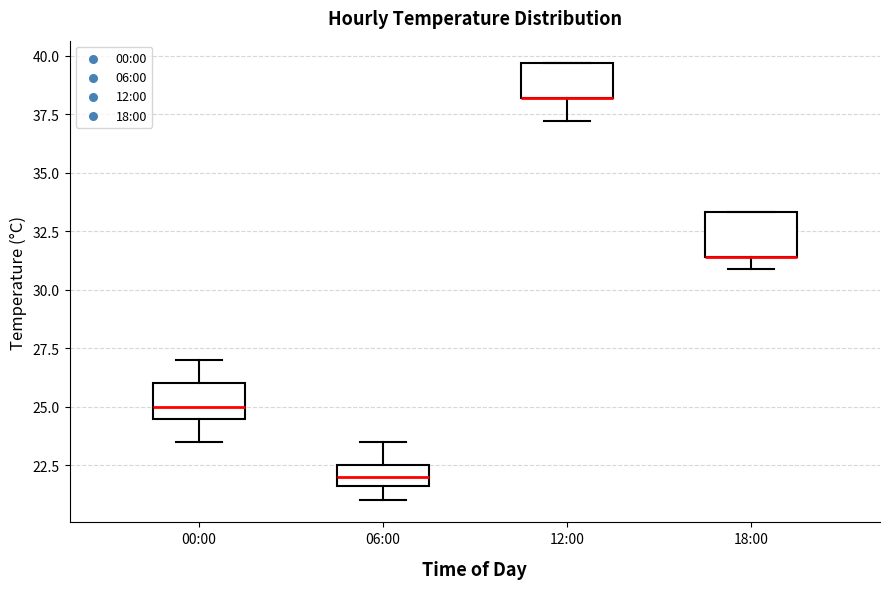

Reading left to right, read every box against the y-axis: the position of its median line, the range the box covers, and the ends of its whiskers. The values are not printed on the chart, so give them approximately, as read against the axis.

00:00: median 25.0, box 24.5 to 26.0, whiskers 23.5 to 27.0
06:00: median 22.0, box 21.5 to 22.5, whiskers 21.0 to 23.5
12:00: median 38.0 (drawn on the box's lower edge), box 38.0 to 39.5, whiskers 37.0 to 39.5
18:00: median 31.5 (drawn on the box's lower edge), box 31.5 to 33.5, whiskers 31.0 to 33.5